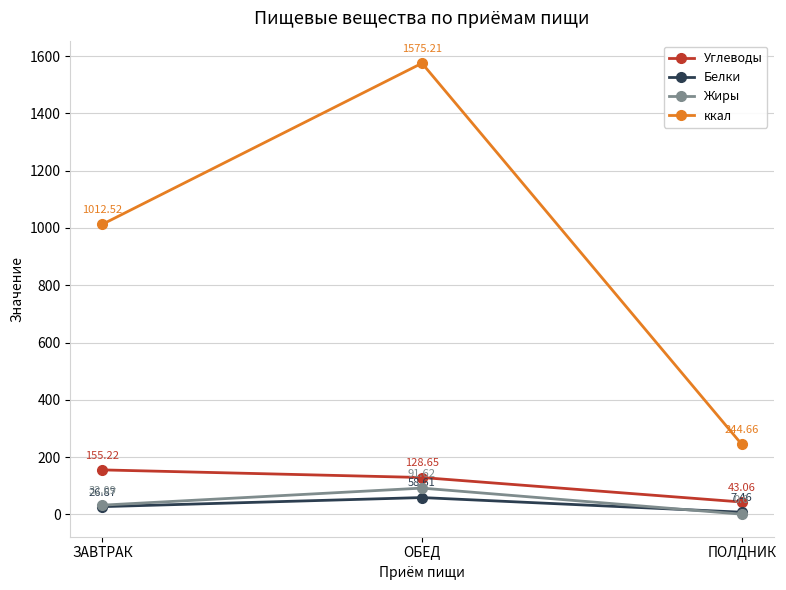

Does the chart have visible grid lines?

Yes